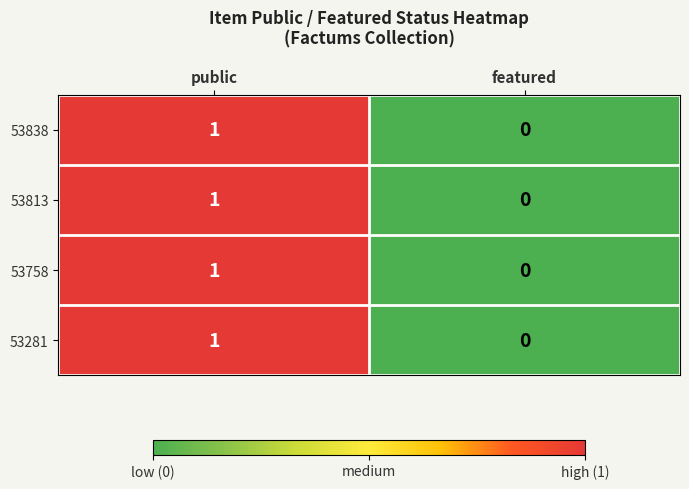

Reading right to left, what are all the values shown in this chart?

53838: 0	1
53813: 0	1
53758: 0	1
53281: 0	1